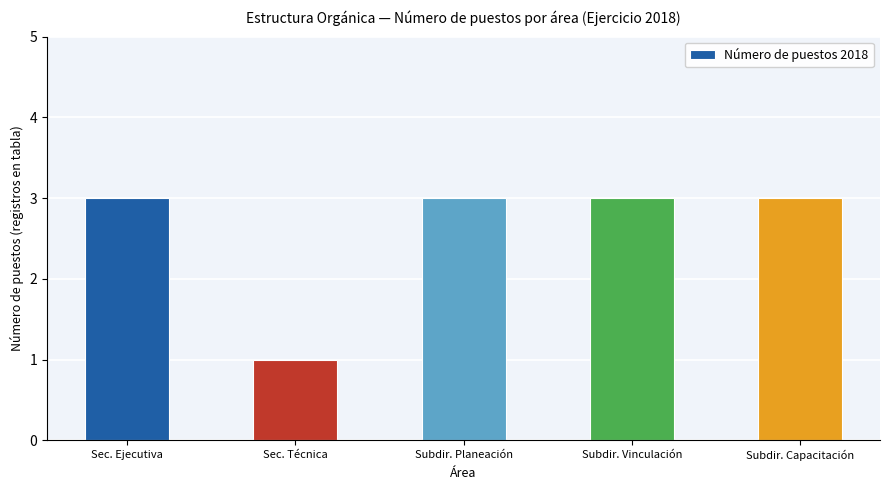

What is the maximum value shown in the chart?

3